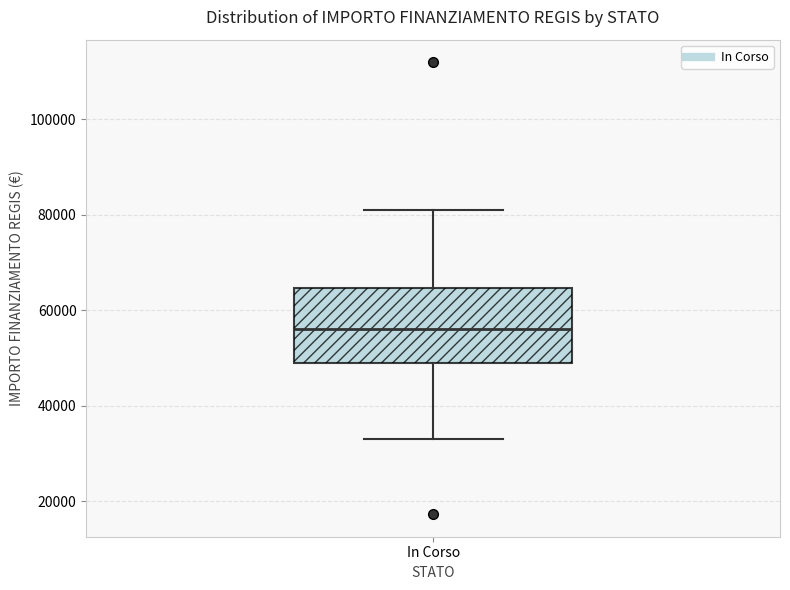

Transcribe this box plot: give where the median line is, the range the box spans, and where the two whiskers end, as read against the y-axis. The values are not printed on the chart, so give them approximately, as read against the axis.

median 56000, box 50000 to 64000, whiskers 32000 to 80000